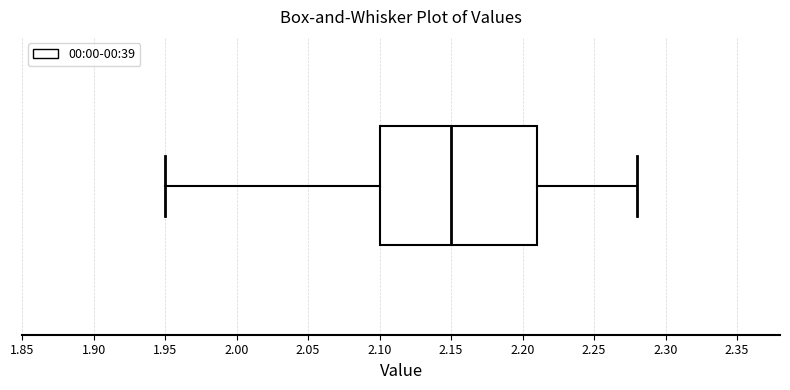

Read this box plot against the x-axis: the position of the median line, the range covered by the box, and the ends of both whiskers. The values are not printed on the chart, so give them approximately, as read against the axis.

median 2.15, box 2.10 to 2.21, whiskers 1.95 to 2.28